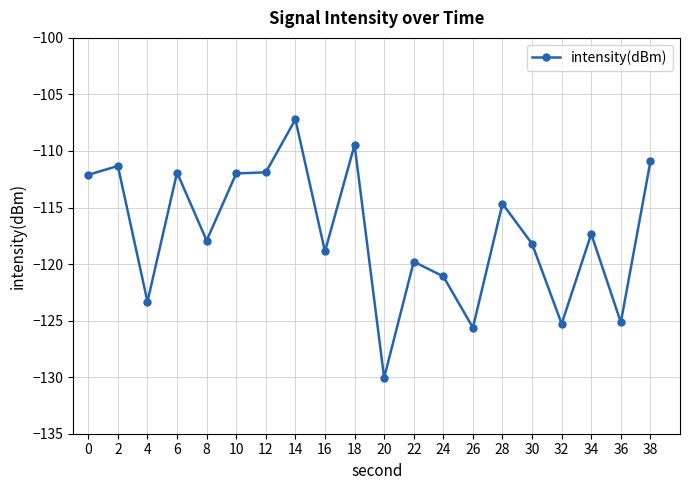

What is the difference between the maximum and minimum values?

22.8